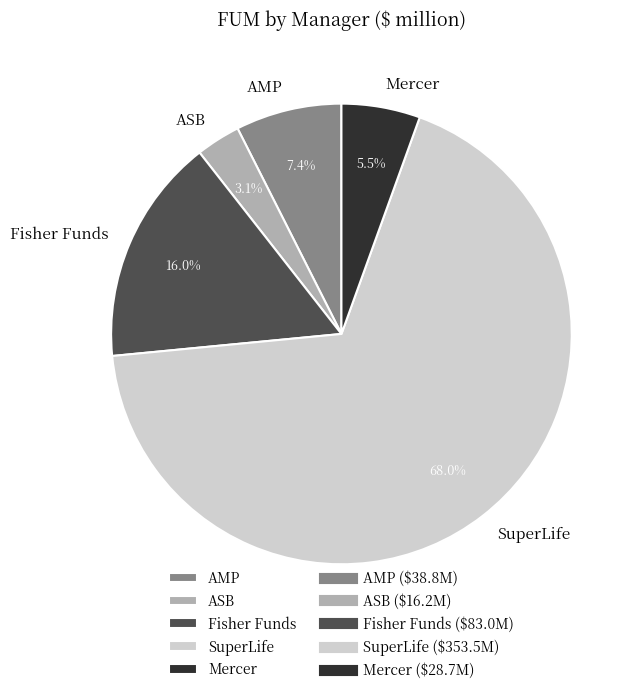

Is the sum of AMP and Fisher Funds greater than half?

No